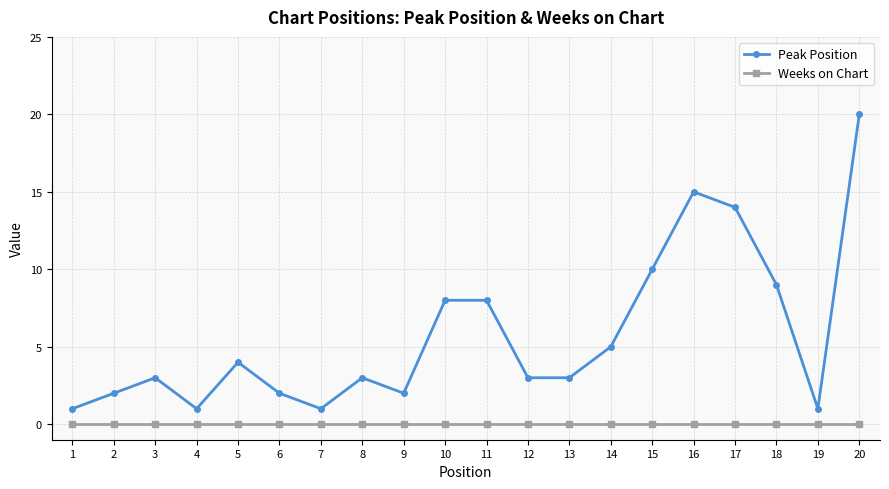

Rank the series at 5 from lowest to highest value.

Weeks on Chart, Peak Position